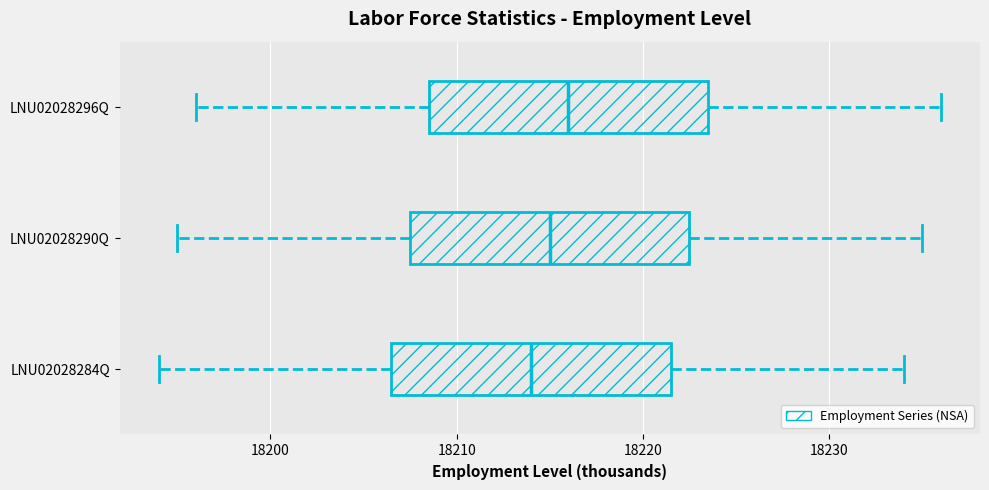

Which box's median line is the furthest to the right?

LNU02028296Q